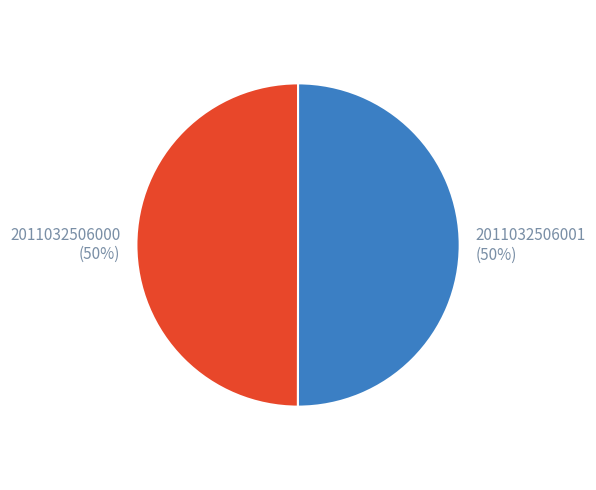

To the nearest percent, what portion does 2011032506001 represent?

50%